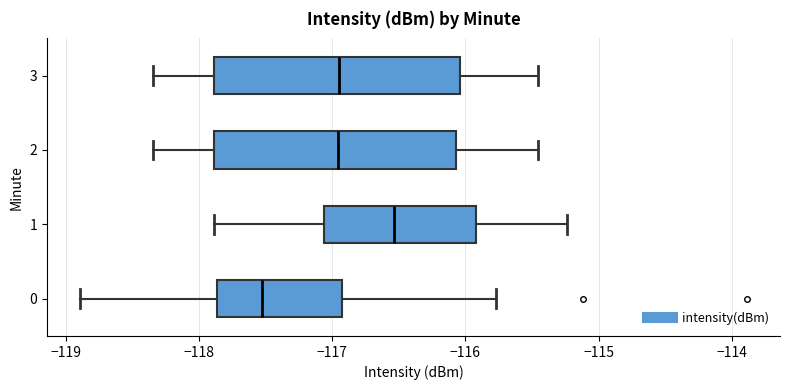

Reading bottom to top, transcribe this box plot: for each box, give where its median line is, the range the box spans, and where its two whiskers end, as read against the x-axis. The values are not printed on the chart, so give them approximately, as read against the axis.

0: median -117.5, box -117.9 to -116.9, whiskers -118.9 to -115.8
1: median -116.5, box -117.1 to -115.9, whiskers -117.9 to -115.2
2: median -117.0, box -117.9 to -116.1, whiskers -118.3 to -115.5
3: median -117.0, box -117.9 to -116.0, whiskers -118.3 to -115.5